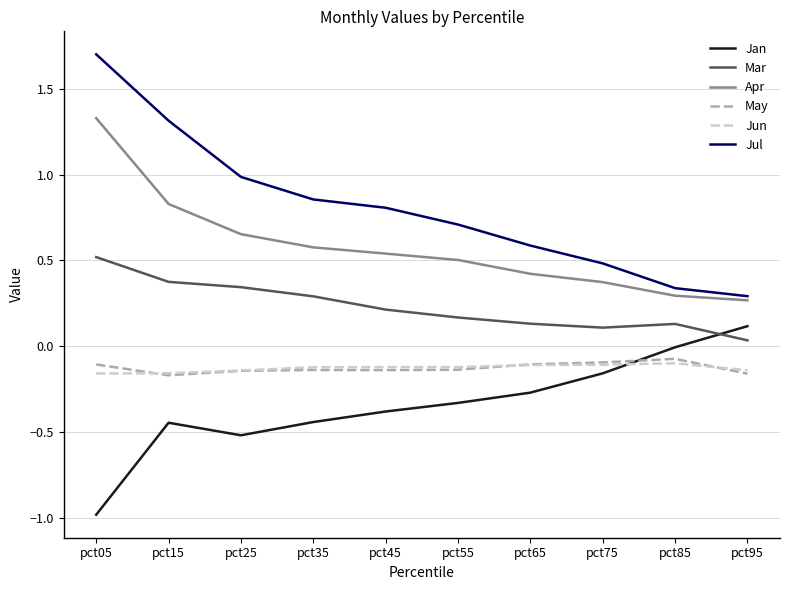

List the labels in order of Apr value, largest first.

pct05, pct15, pct25, pct35, pct45, pct55, pct65, pct75, pct85, pct95